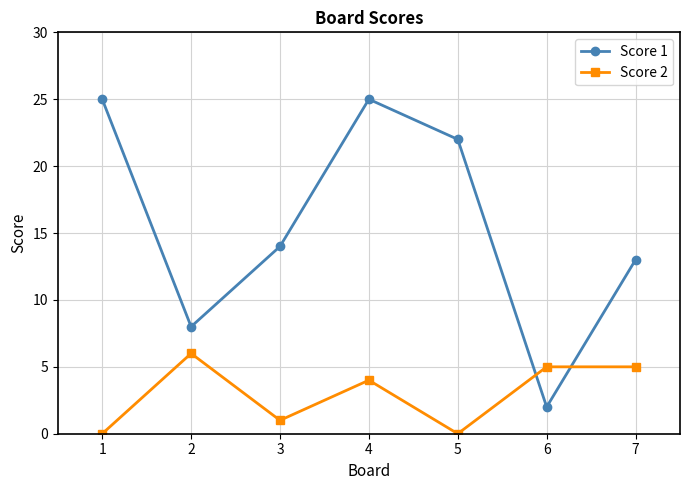

True or false: Score 2 has more than 1 interior local peaks.

True